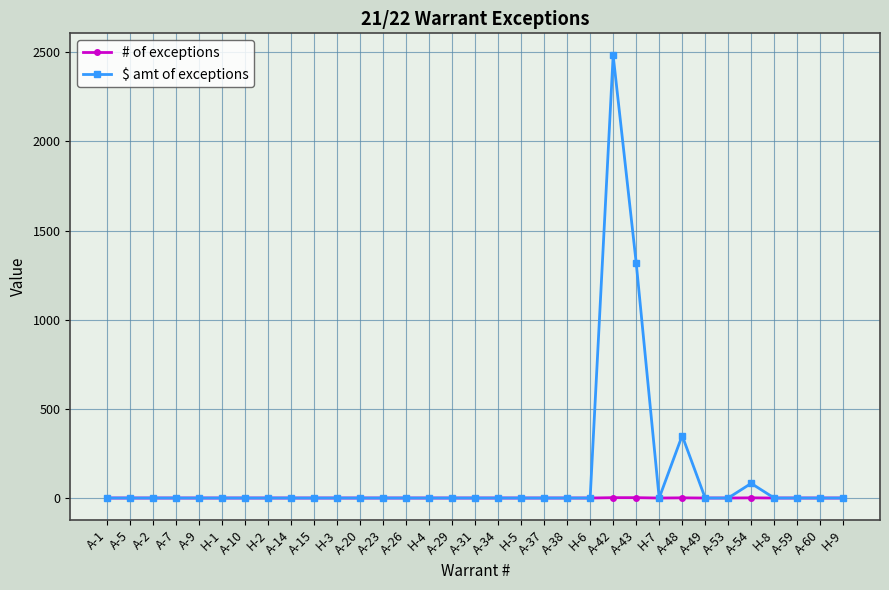

At which category is the sum across all series the highest?

A-42